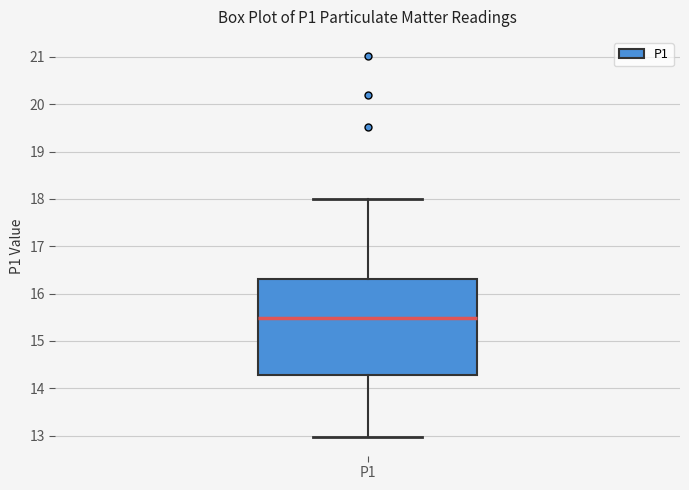

Transcribe this box plot: give where the median line is, the range the box spans, and where the two whiskers end, as read against the y-axis. The values are not printed on the chart, so give them approximately, as read against the axis.

median 15.5, box 14.3 to 16.3, whiskers 13.0 to 18.0